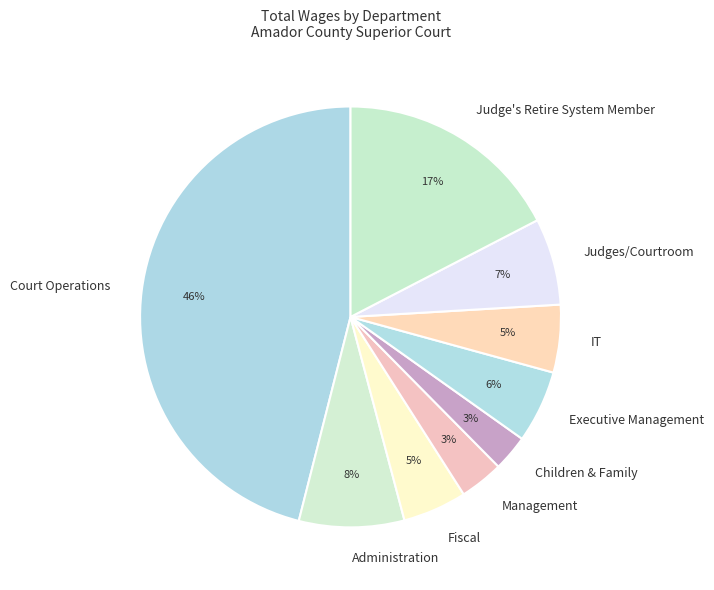

What is the largest slice in the pie chart?

Court Operations